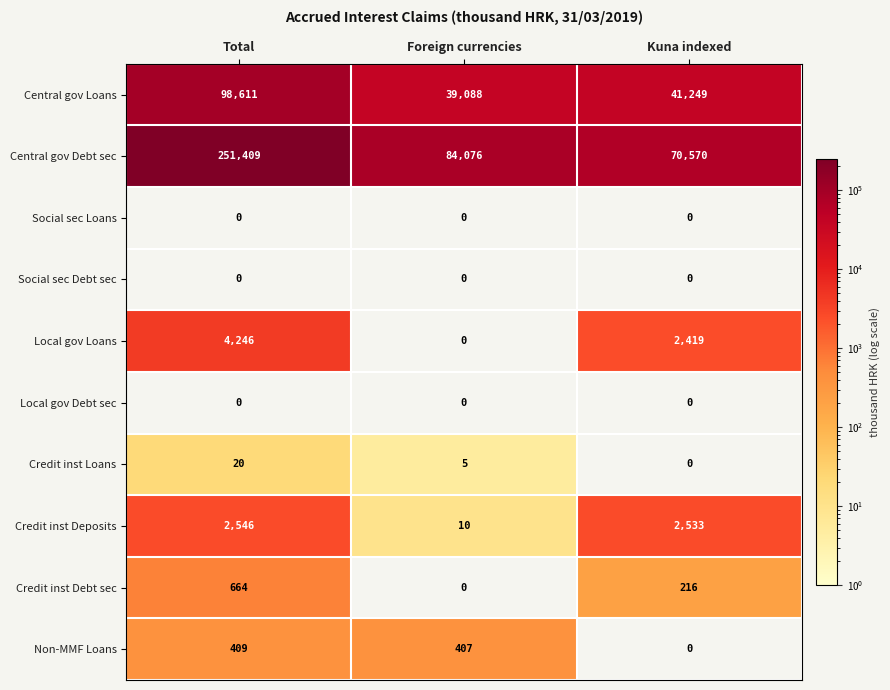

What is the average value of the Central gov Loans series?

59649